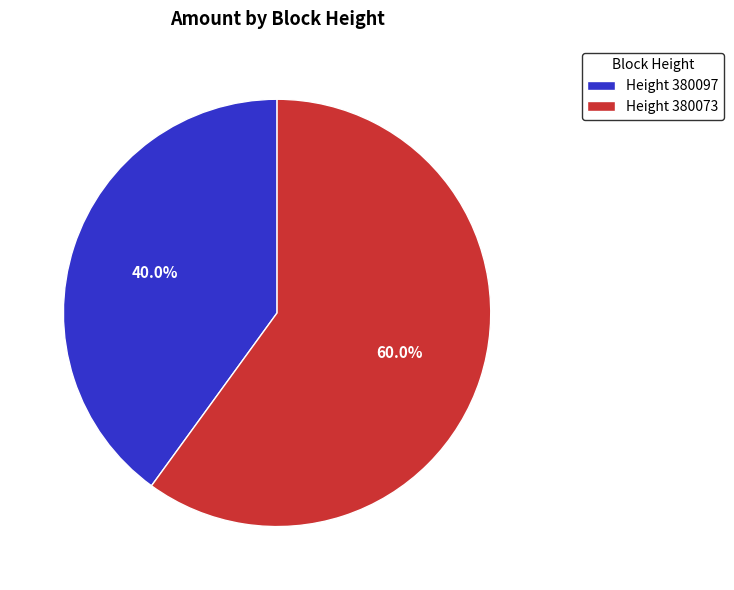

Count the number of slices in the pie.

2